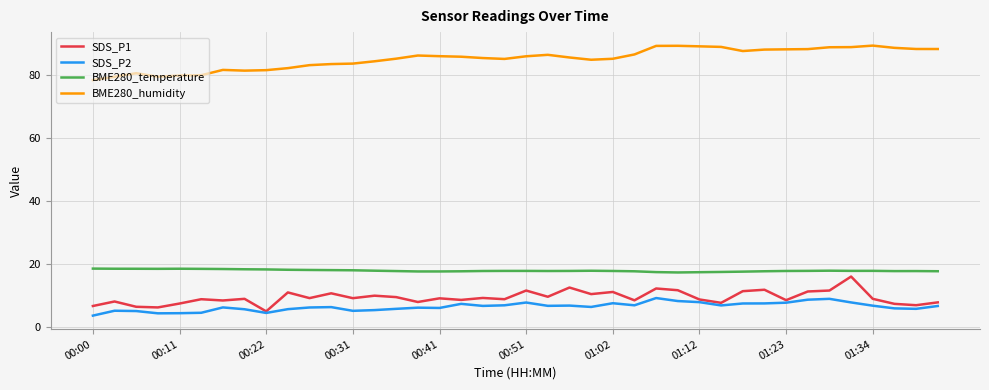

Which series has the largest total across all categories?

BME280_humidity